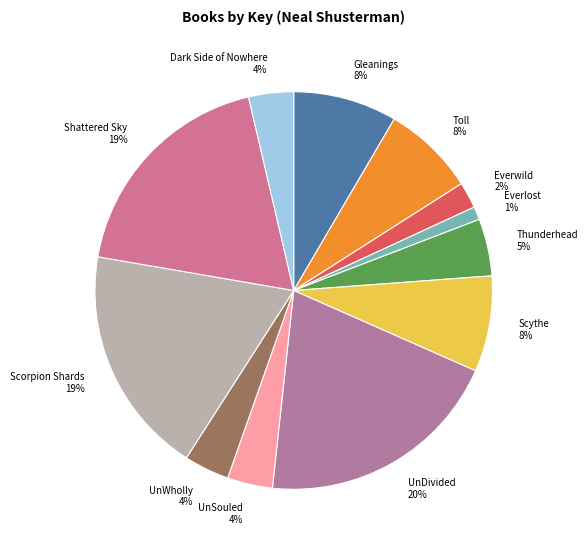

Count the number of slices in the pie.

12